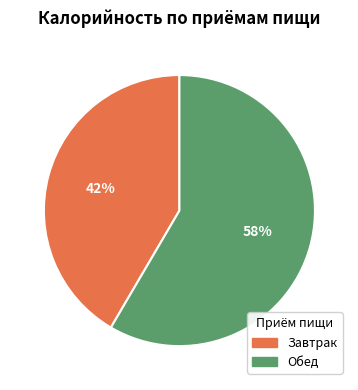

Which category has the smallest portion of the pie?

Завтрак